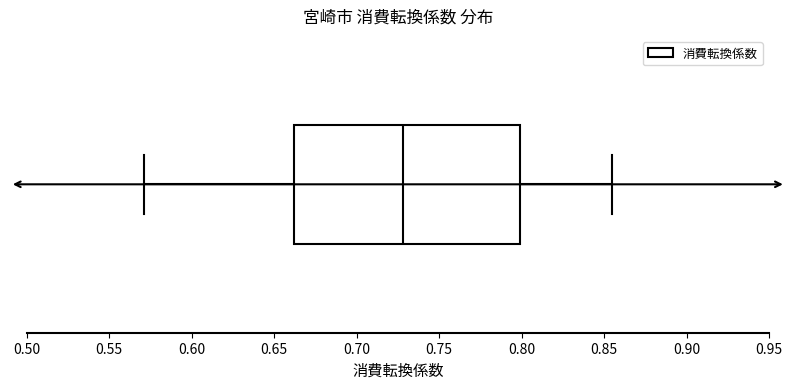

Where does the median line of the box sit on the x-axis? The values are not printed on the chart, so give them approximately, as read against the axis.

0.730